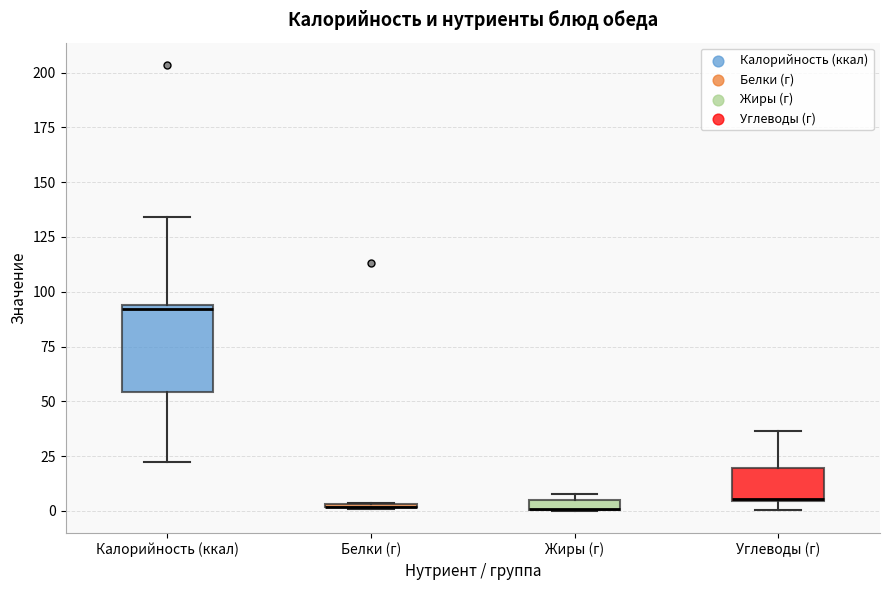

Which box is the tallest, from its lower edge to its upper edge?

Калорийность (ккал)